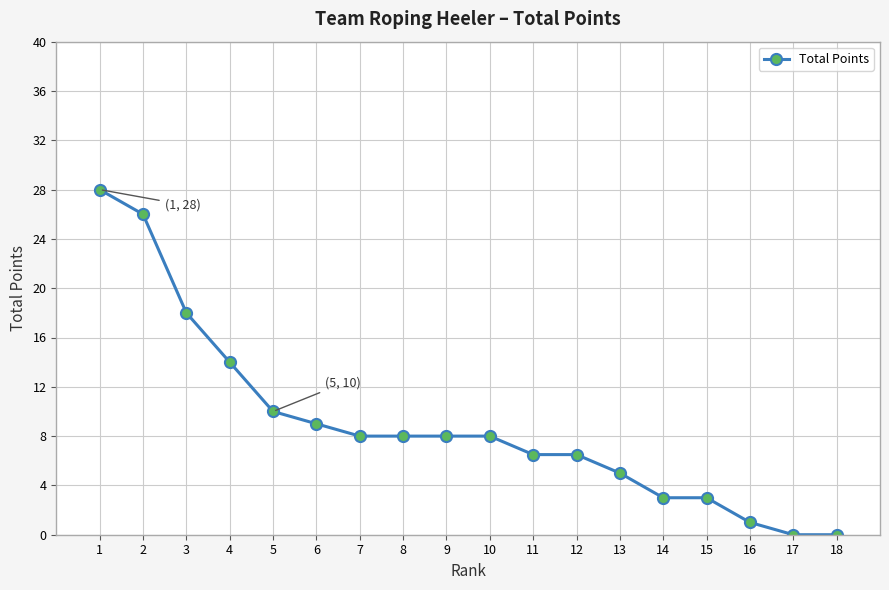

What is the maximum value shown in the chart?

28.0